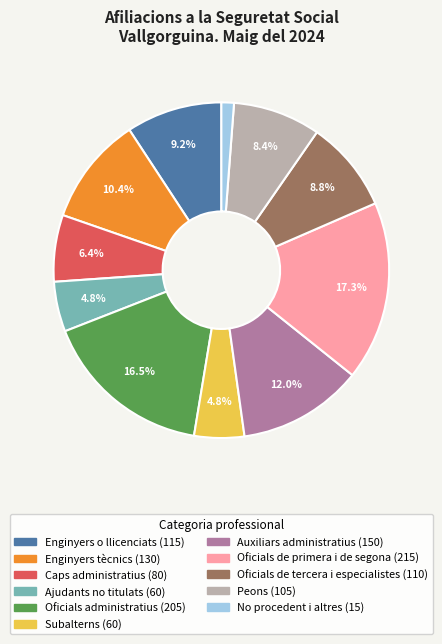

Count the number of slices in the pie.

11